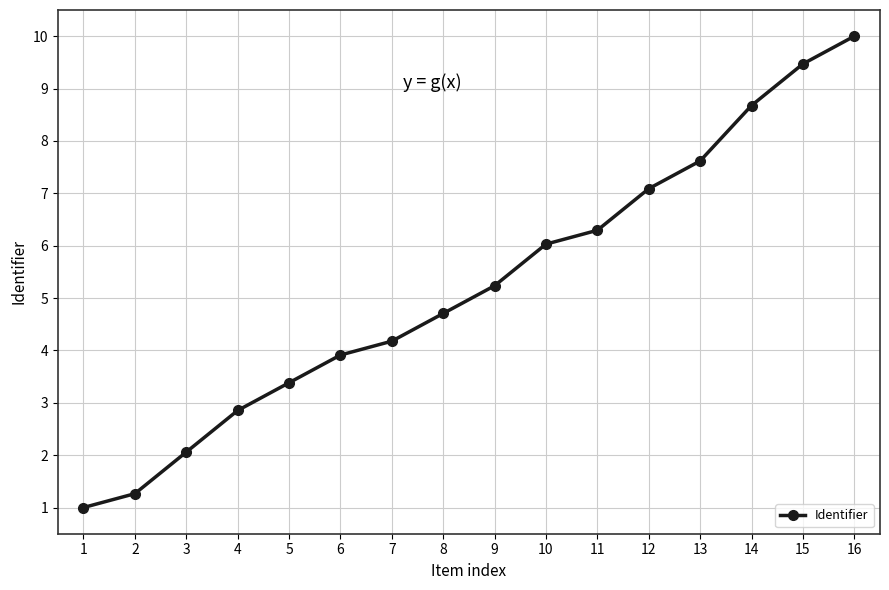

What is the value of the 12th point from the left?

7.1